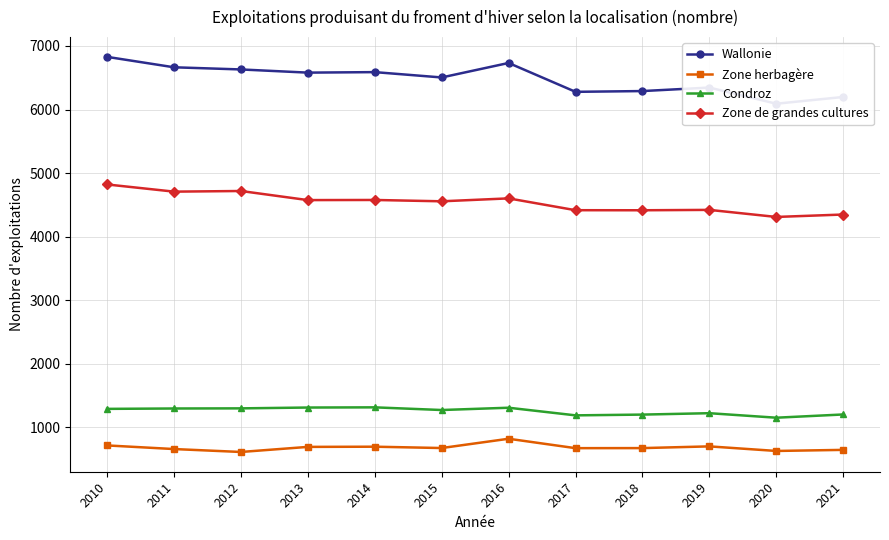

At which category does Condroz reach its first local valley?

2015